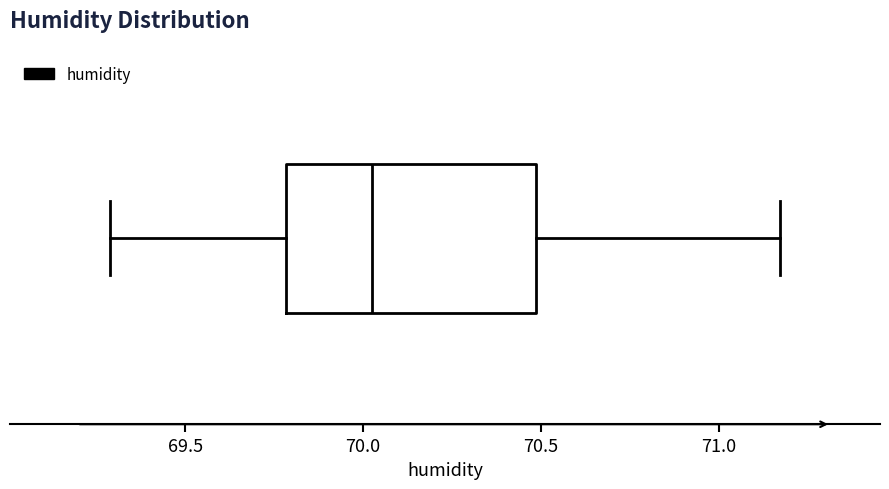

Read this box plot against the x-axis: the position of the median line, the range covered by the box, and the ends of both whiskers. The values are not printed on the chart, so give them approximately, as read against the axis.

median 70.05, box 69.80 to 70.50, whiskers 69.30 to 71.15